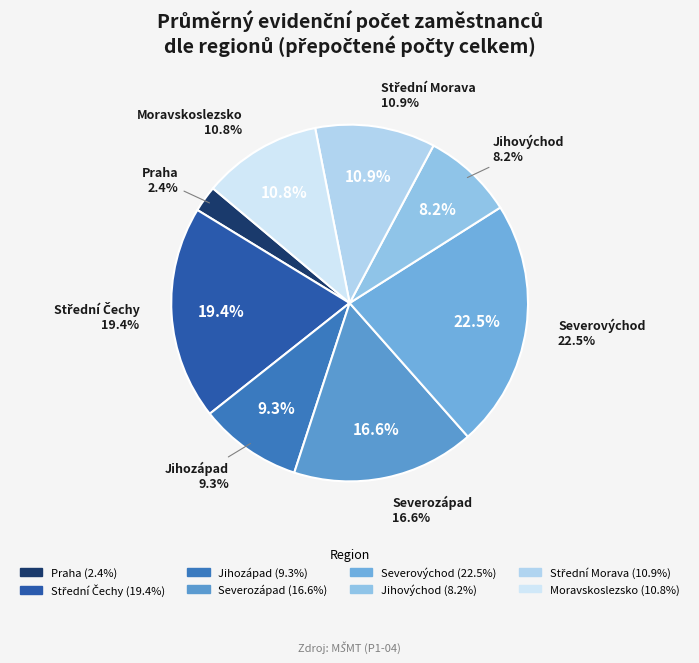

To the nearest percent, what percentage of the pie is Moravskoslezsko?

11%